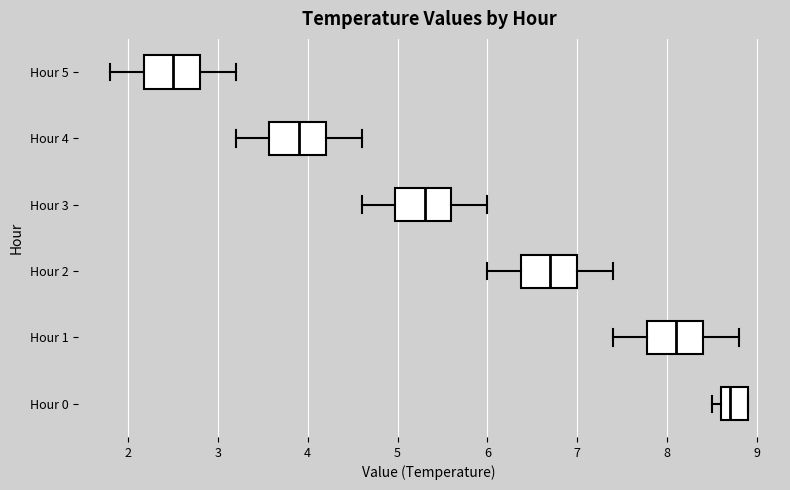

Which box has the furthest to the right median line?

Hour 0